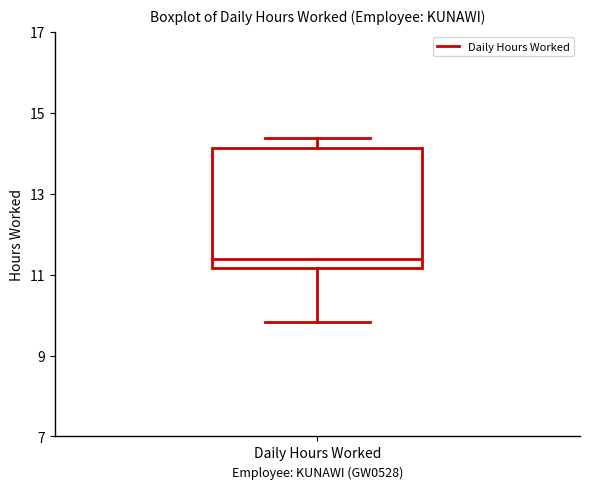

Where is the lower edge of the box for Daily Hours Worked on the y-axis? The values are not printed on the chart, so give them approximately, as read against the axis.

11.2